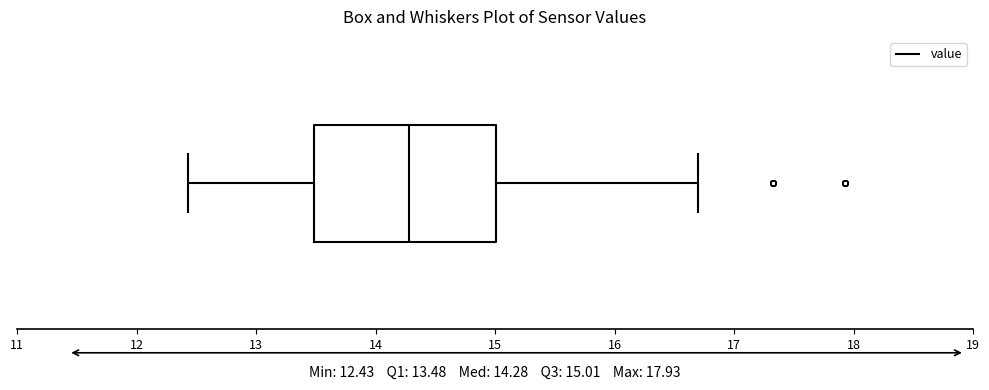

Read this box plot against the x-axis: the position of the median line, the range covered by the box, and the ends of both whiskers. The values are not printed on the chart, so give them approximately, as read against the axis.

median 14.3, box 13.5 to 15.0, whiskers 12.4 to 16.7